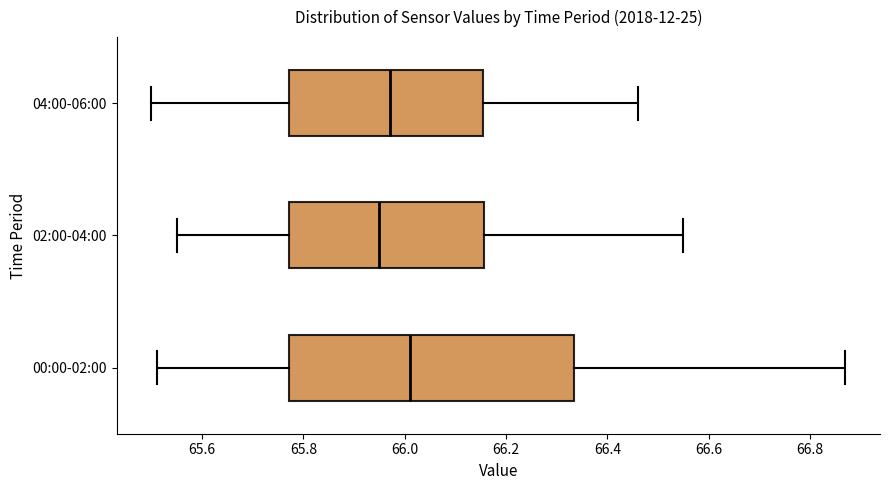

Reading bottom to top, read every box against the x-axis: the position of its median line, the range the box covers, and the ends of its whiskers. The values are not printed on the chart, so give them approximately, as read against the axis.

00:00-02:00: median 66.02, box 65.78 to 66.34, whiskers 65.52 to 66.88
02:00-04:00: median 65.96, box 65.78 to 66.16, whiskers 65.56 to 66.56
04:00-06:00: median 65.98, box 65.78 to 66.16, whiskers 65.50 to 66.46